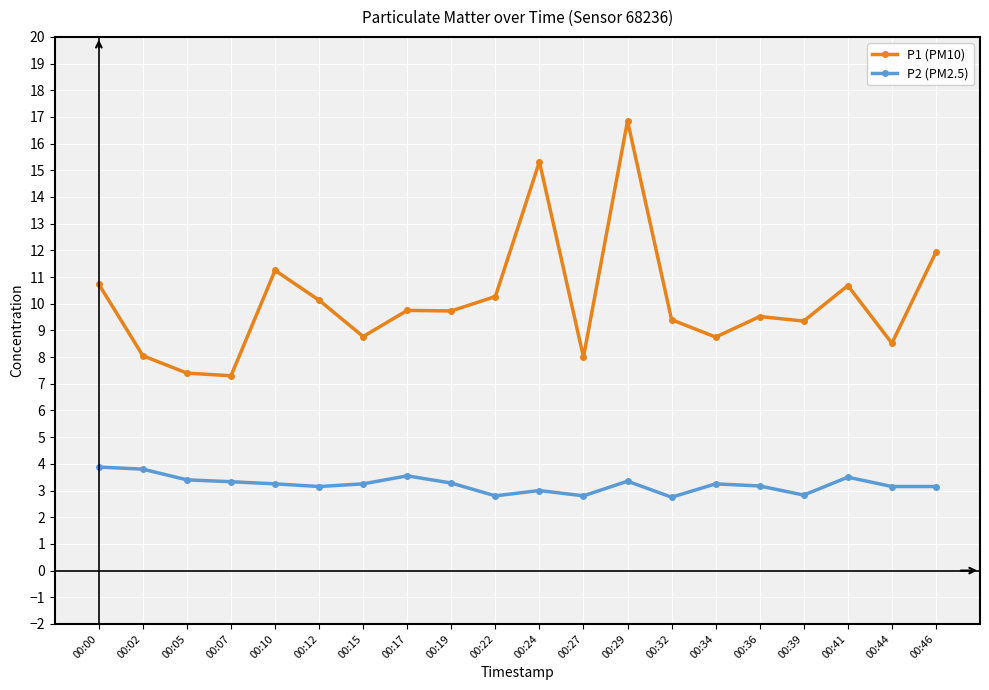

How many data points in P1 (PM10) are less than 9?

7